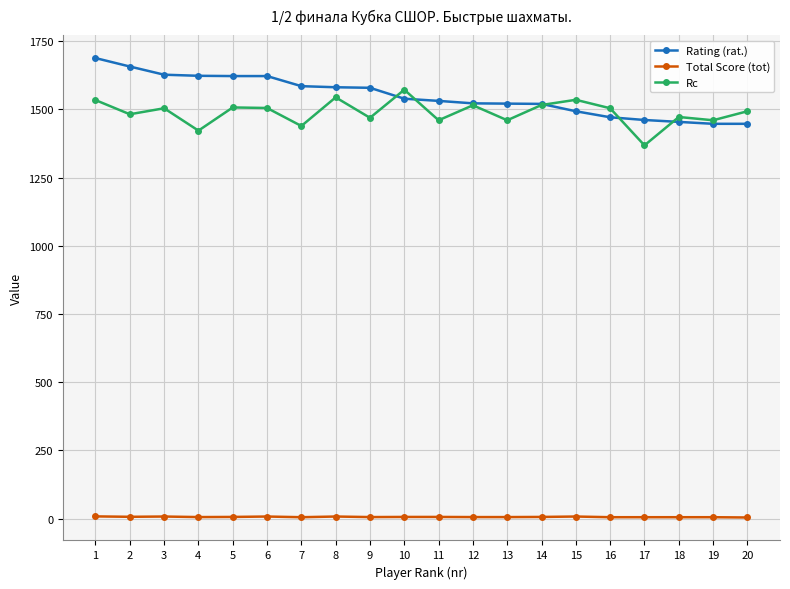

How many lines are shown in the chart?

3